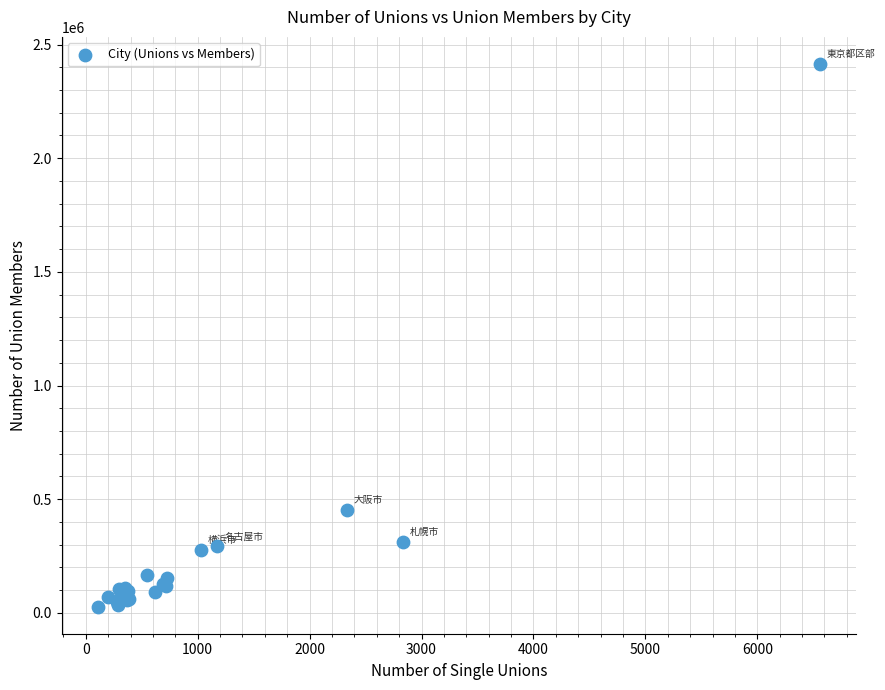

What Y value in the scatter plot is closest to 1220896?

454314